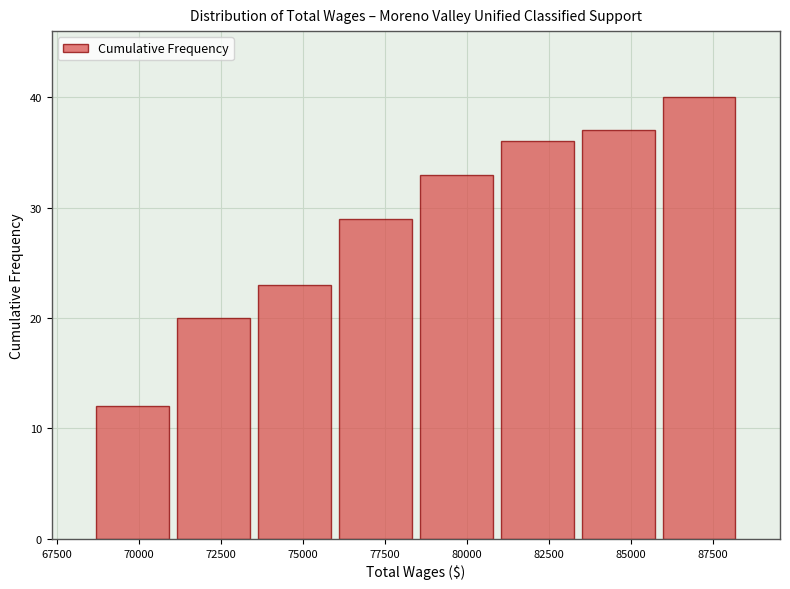

Reading left to right, transcribe this chart: for each bar, give the range it covers on the x-axis and its height. Neither the bar edges nor the heights are printed on the chart, so give them approximately, as read against the axes.

68500 to 71000: 12
71000 to 73500: 20
73500 to 76000: 23
76000 to 78500: 29
78500 to 81000: 33
81000 to 83500: 36
83500 to 86000: 37
86000 to 88500: 40